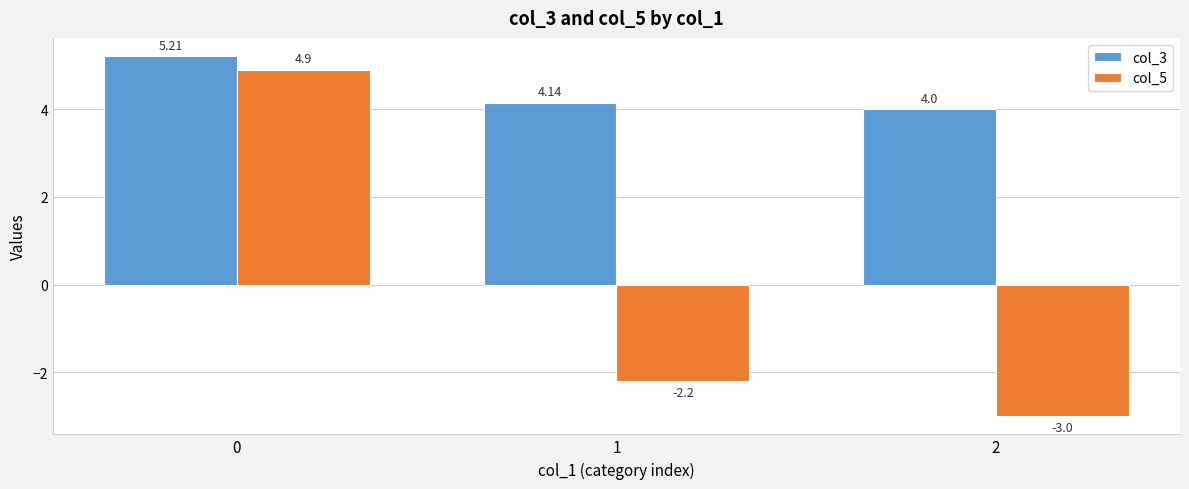

Is the value of col_3 at 0 greater than the value of col_5 at 0?

Yes